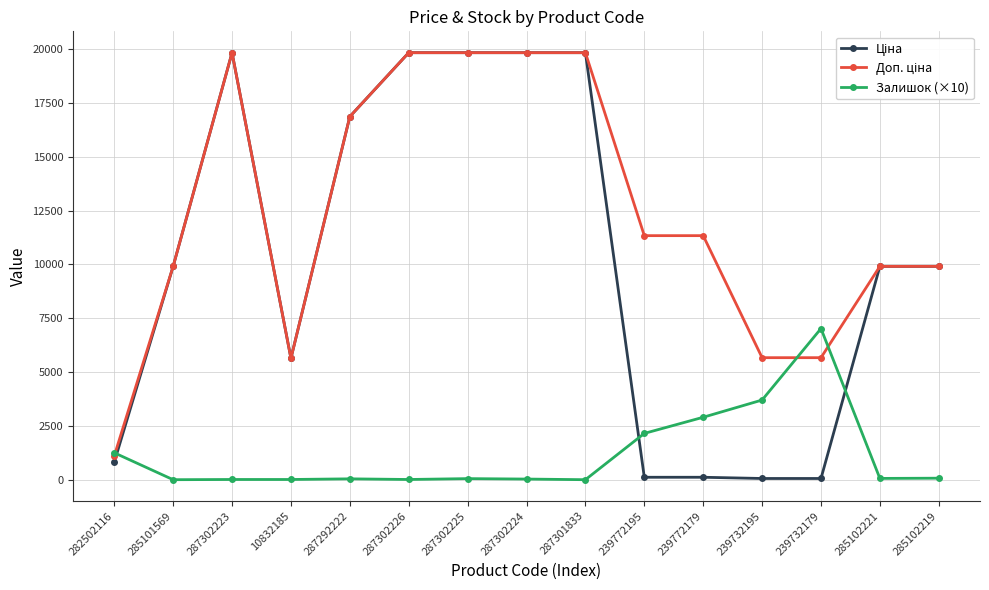

Reading right to left, extract all data points from this chart.

Ціна: 9908.5	9908.5	56.7	56.7	113.3	113.3	19831.1	19831.1	19831.1	19831.1	16863.2	5636.0	19831.1	9908.5	813.0
Доп. ціна: 9908.5	9908.5	5667.0	5667.0	11334.0	11334.0	19831.1	19831.1	19831.1	19831.1	16863.2	5636.0	19831.1	9908.5	1101.8
Залишок (×10): 70.0	60.0	7020.0	3700.0	2900.0	2150.0	0.0	30.0	50.0	10.0	40.0	10.0	10.0	0.0	1250.0